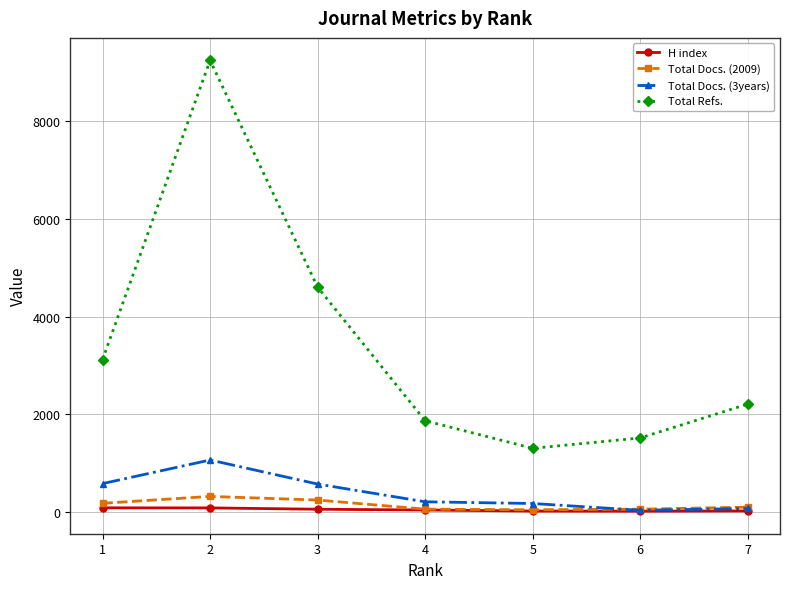

What is the greatest value displayed?

9242